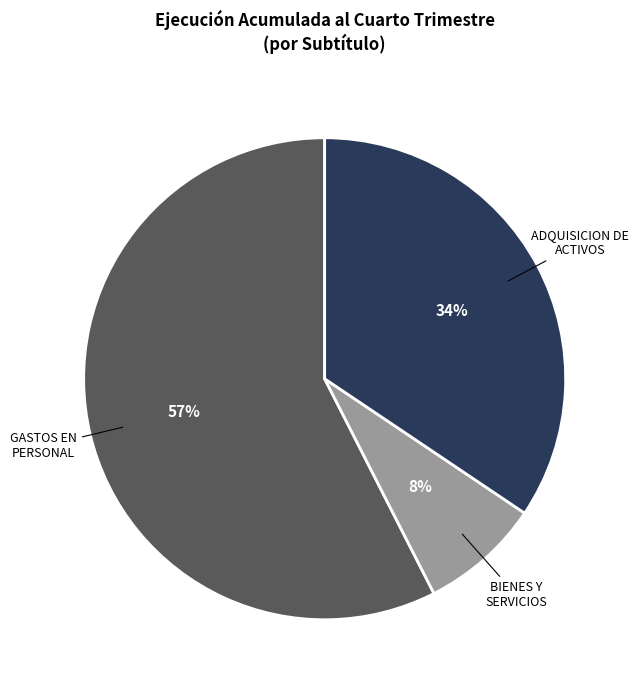

Which slice represents more than half of the pie?

GASTOS EN PERSONAL